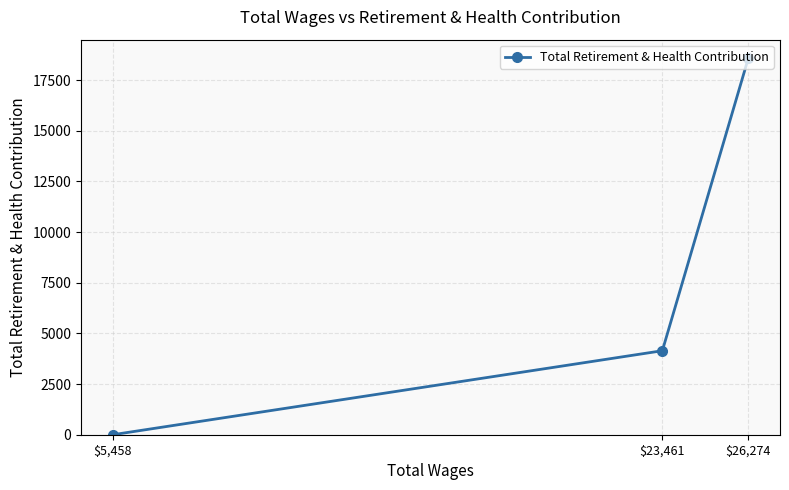

Reading right to left, transcribe all the data shown in this chart.

$26,274=18571	$23,461=4146	$5,458=0